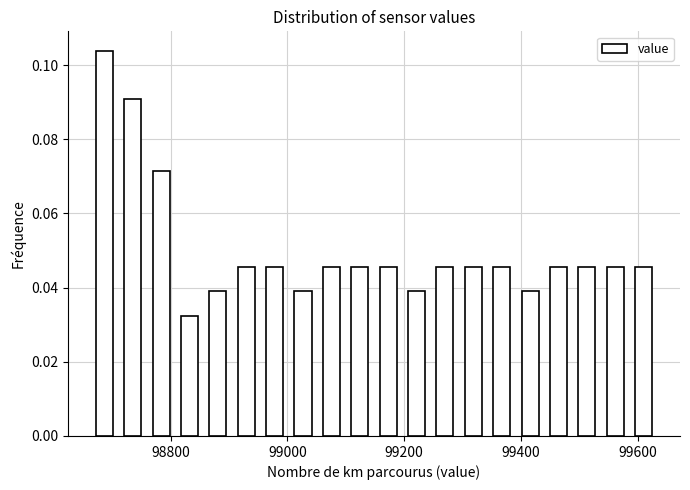

Read against the x-axis, roughly where is the centre of the tallest bar?

98680